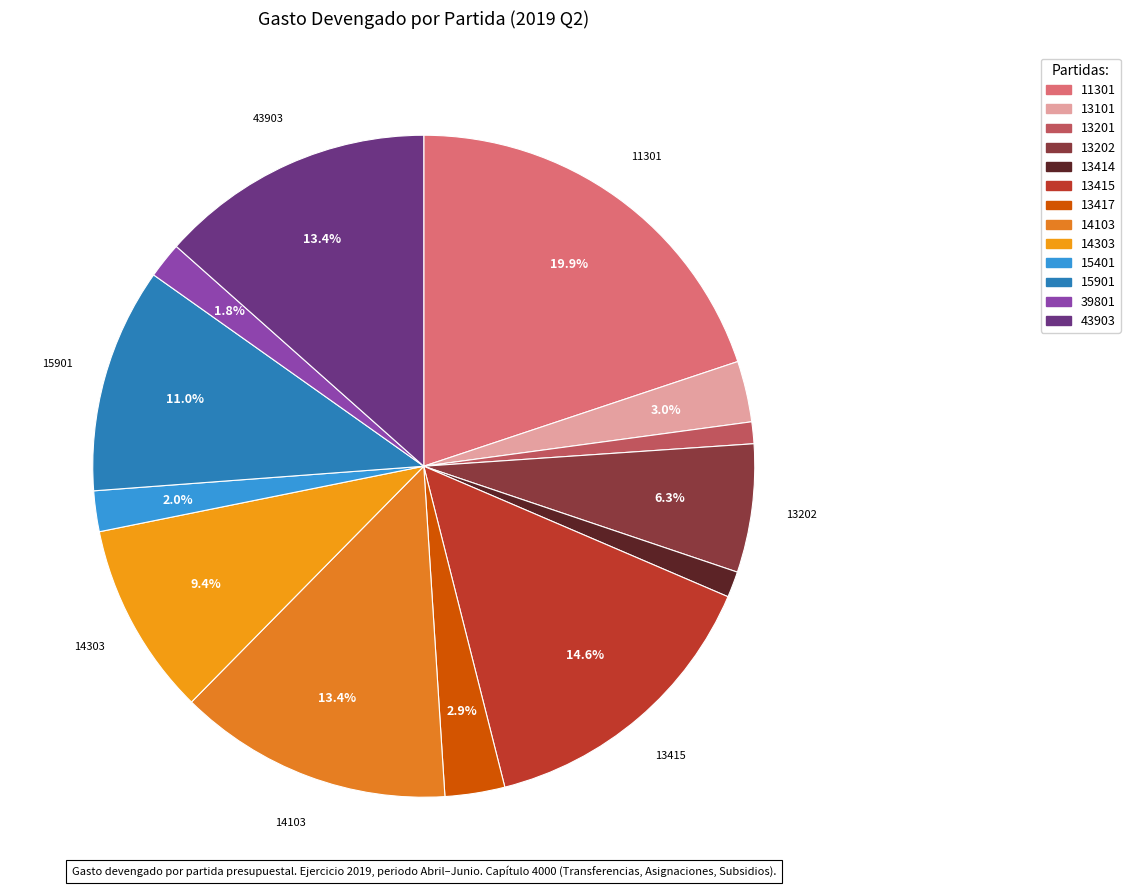

What is the largest slice in the pie chart?

11301